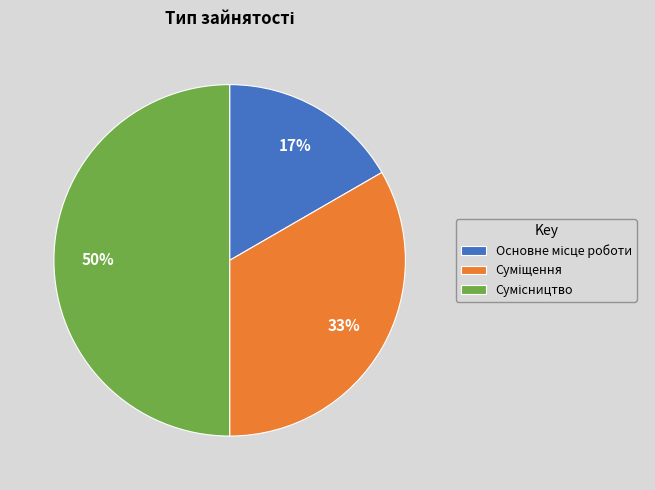

To the nearest percent, what is the average slice percentage?

33%